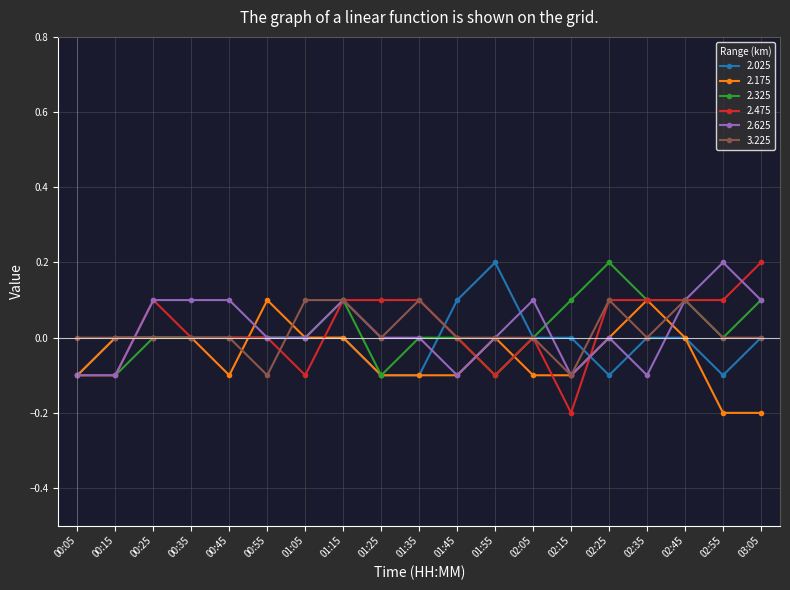

Is the value of 2.175 at 00:35 greater than the value of 3.225 at 01:35?

No